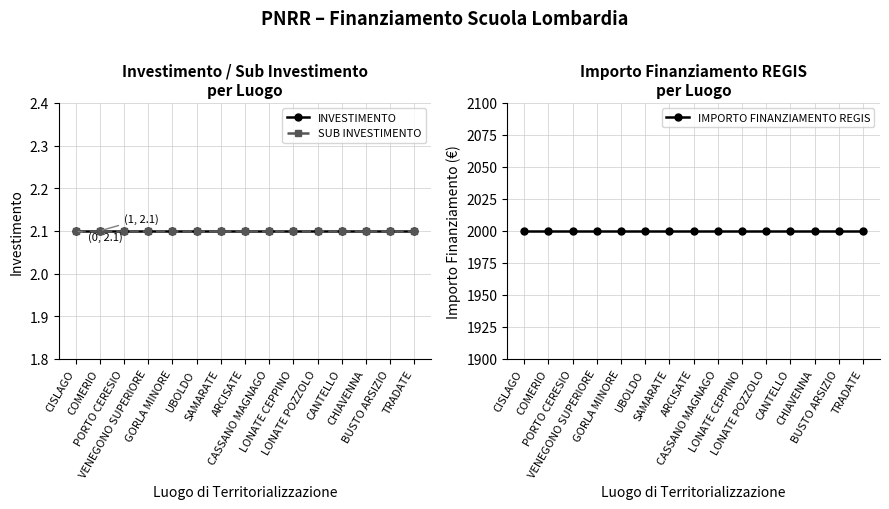

True or false: IMPORTO FINANZIAMENTO REGIS has a value of 576.4 at COMERIO.

False